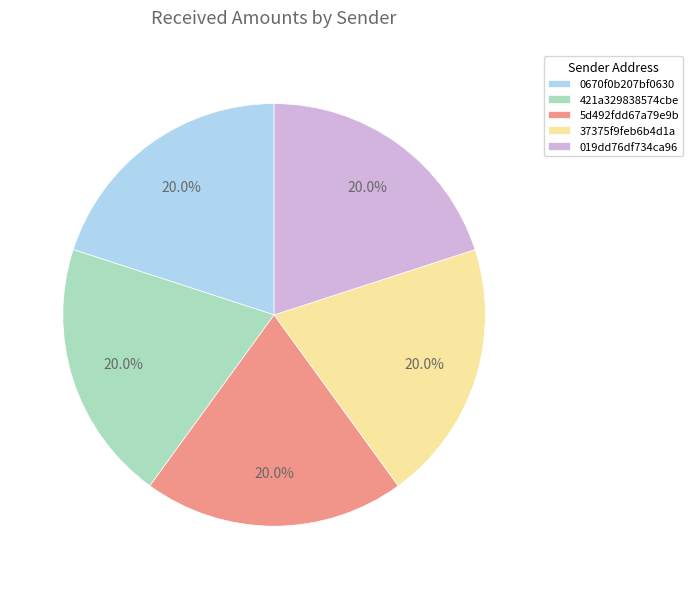

To the nearest percent, what portion does 0670f0b207bf0630 represent?

20%